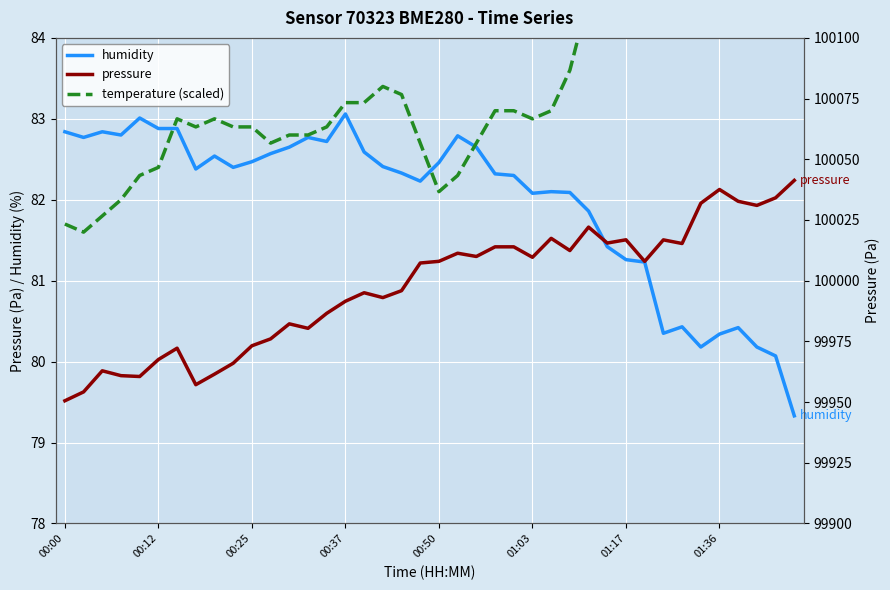

What is the spread (max minus min) of values at 32?

99936.5